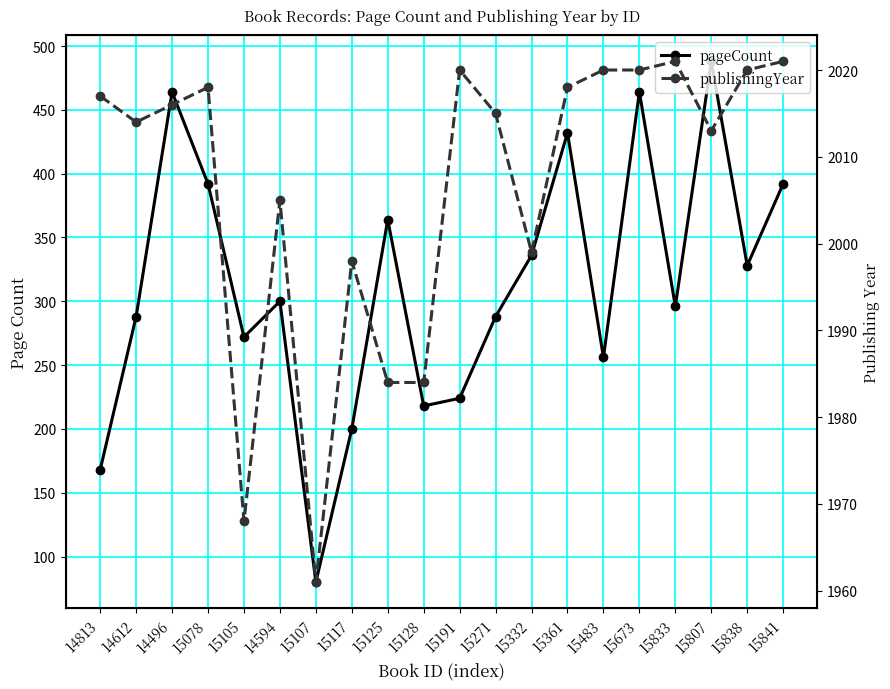

How many values in the publishingYear series are below 2016?

10